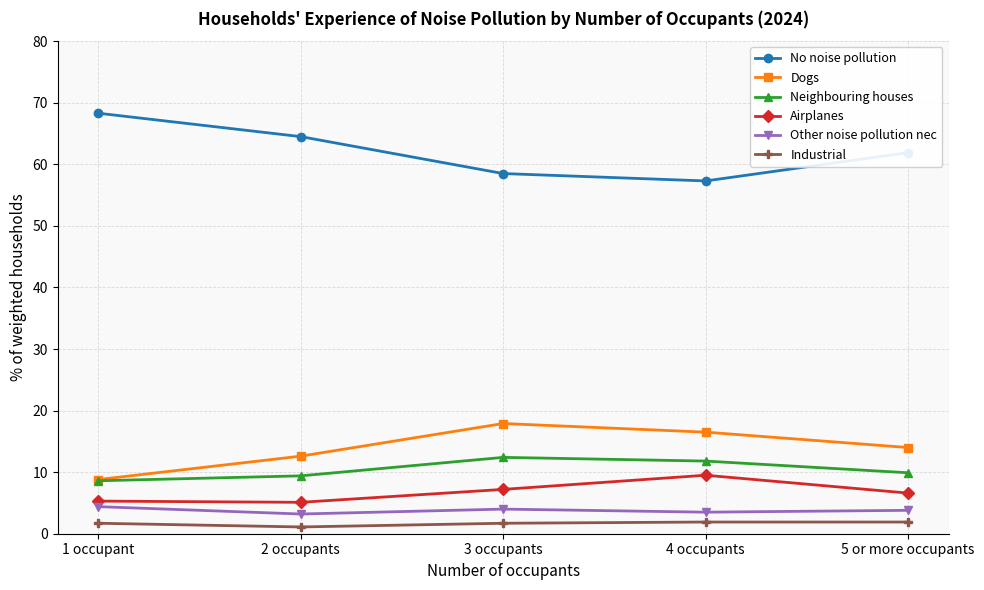

At which category does the chart reach its peak across all series?

1 occupant